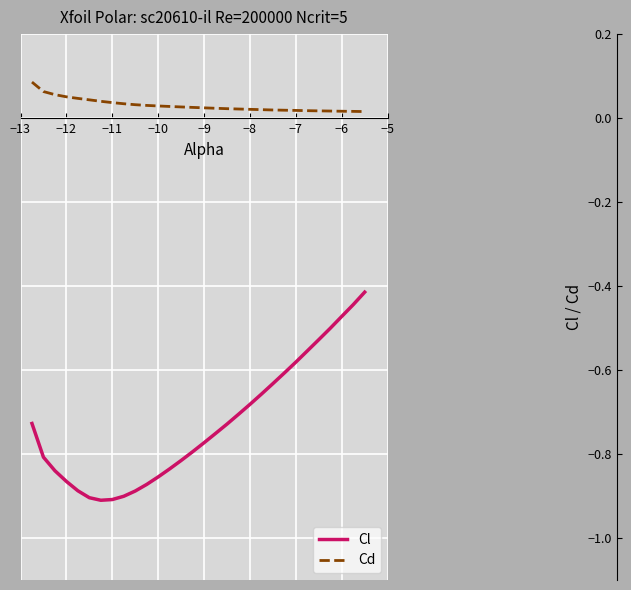

Which series has the widest spread of values?

Cl